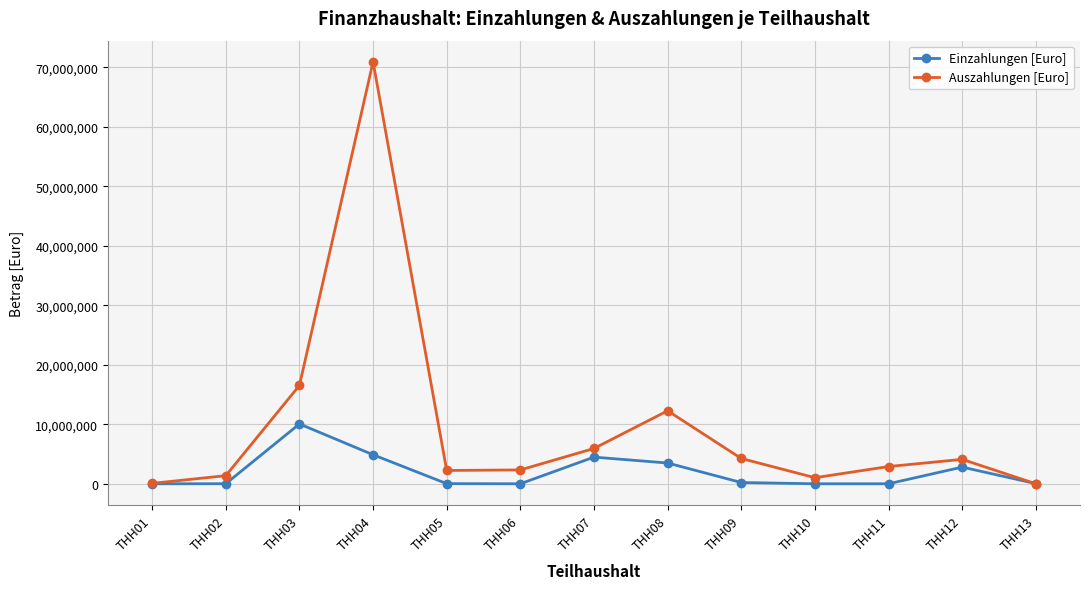

What is the value of the Einzahlungen [Euro] point at the 12th from the left?

2800000